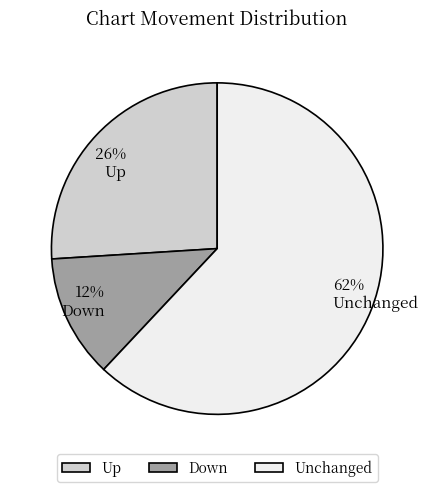

What is the majority slice?

Unchanged